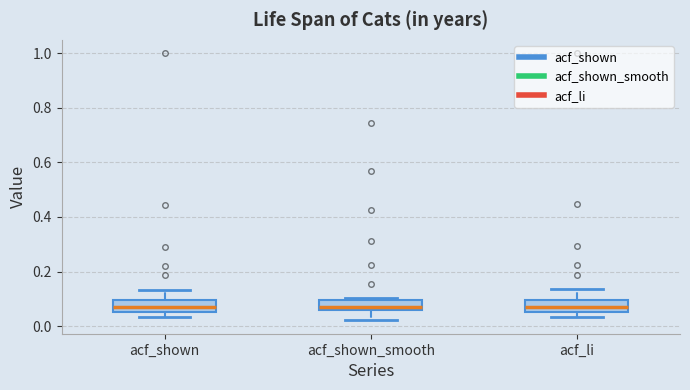

Reading left to right, transcribe this box plot: for each box, give where its median line is, the range the box spans, and where its two whiskers end, as read against the y-axis. The values are not printed on the chart, so give them approximately, as read against the axis.

acf_shown: median 0.08, box 0.06 to 0.10, whiskers 0.04 to 0.14
acf_shown_smooth: median 0.06 (just above the box's lower edge), box 0.06 to 0.10, whiskers 0.02 to 0.10
acf_li: median 0.08, box 0.06 to 0.10, whiskers 0.04 to 0.14